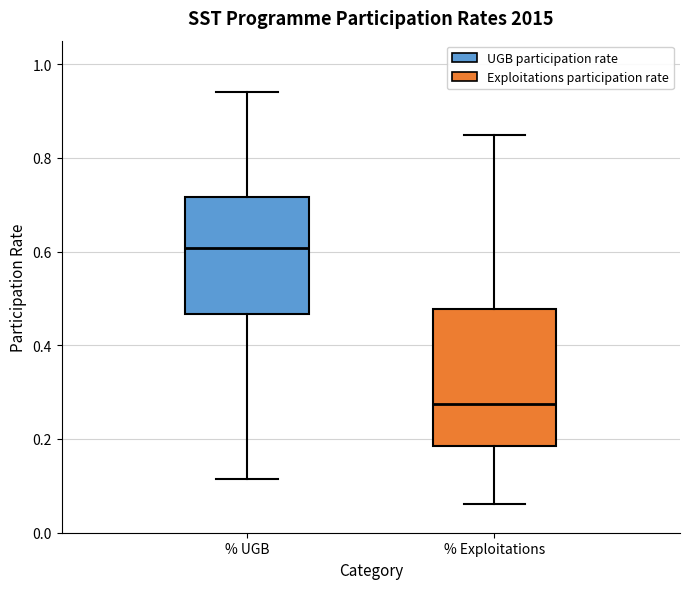

Reading left to right, read every box against the y-axis: the position of its median line, the range the box covers, and the ends of its whiskers. The values are not printed on the chart, so give them approximately, as read against the axis.

% UGB: median 0.60, box 0.46 to 0.72, whiskers 0.12 to 0.94
% Exploitations: median 0.28, box 0.18 to 0.48, whiskers 0.06 to 0.84